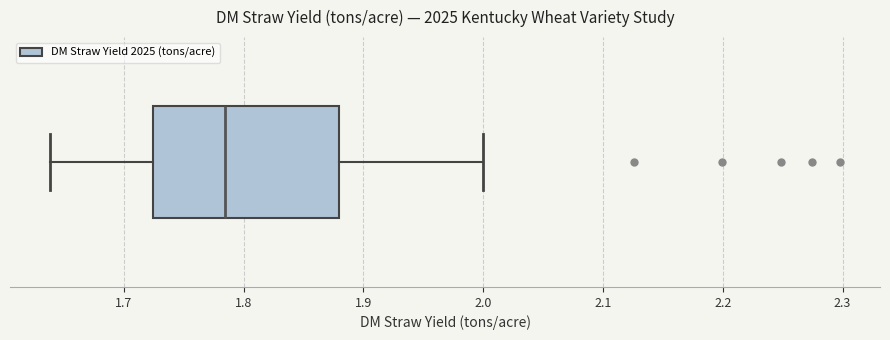

Read this box plot against the x-axis: the position of the median line, the range covered by the box, and the ends of both whiskers. The values are not printed on the chart, so give them approximately, as read against the axis.

median 1.78, box 1.72 to 1.88, whiskers 1.64 to 2.00